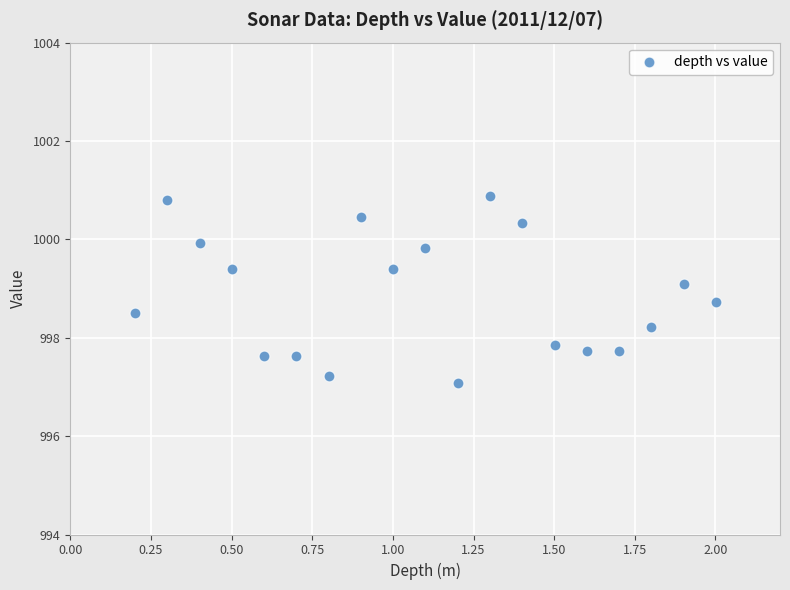

What is the range of Y values (max minus min)?

3.8